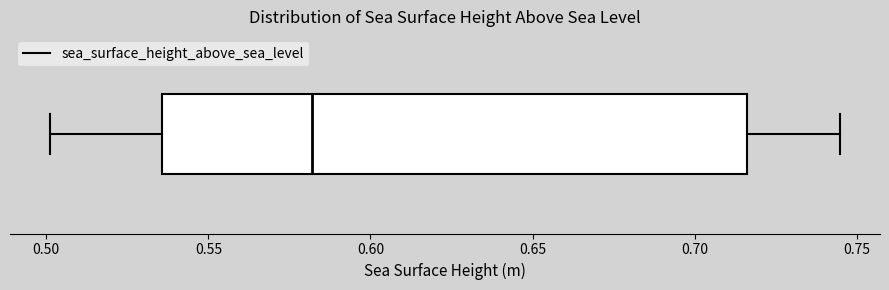

Where does the right whisker of the box end on the x-axis? The values are not printed on the chart, so give them approximately, as read against the axis.

0.745